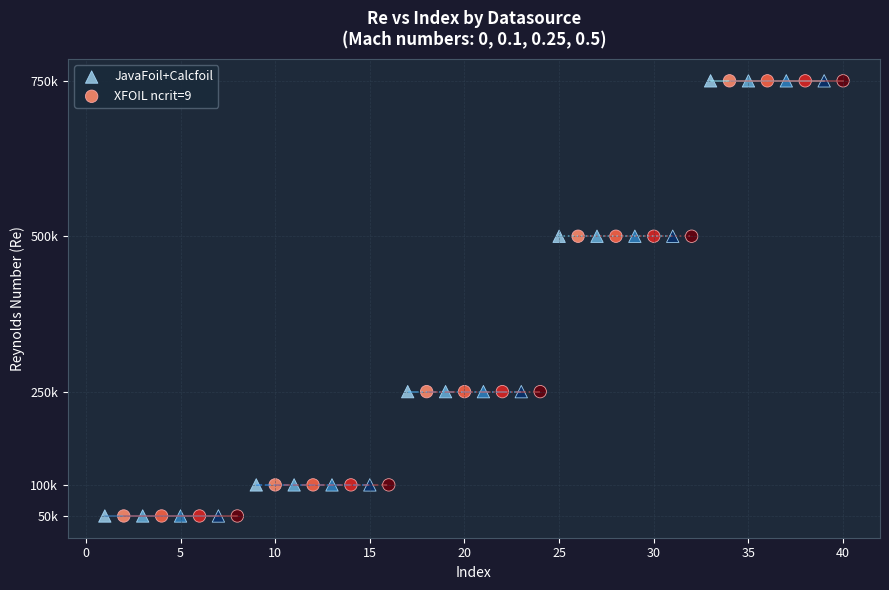

What are all the series names shown in the legend?

JavaFoil+Calcfoil, XFOIL ncrit=9